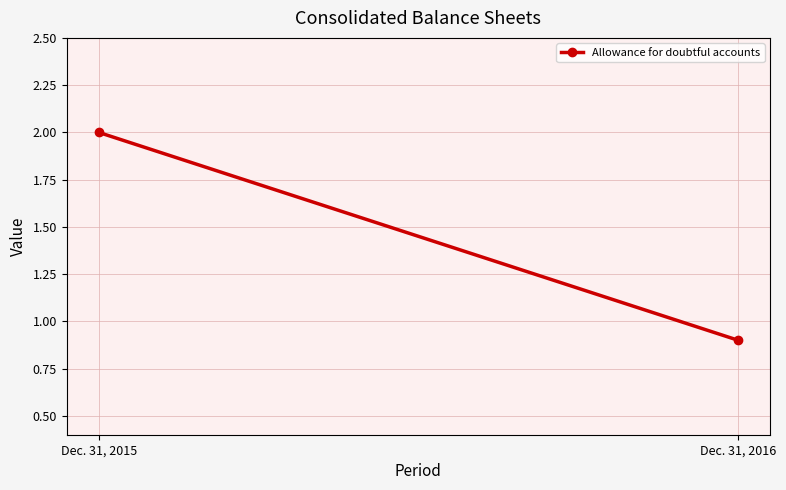

Read the value at Dec. 31, 2015.

2.0